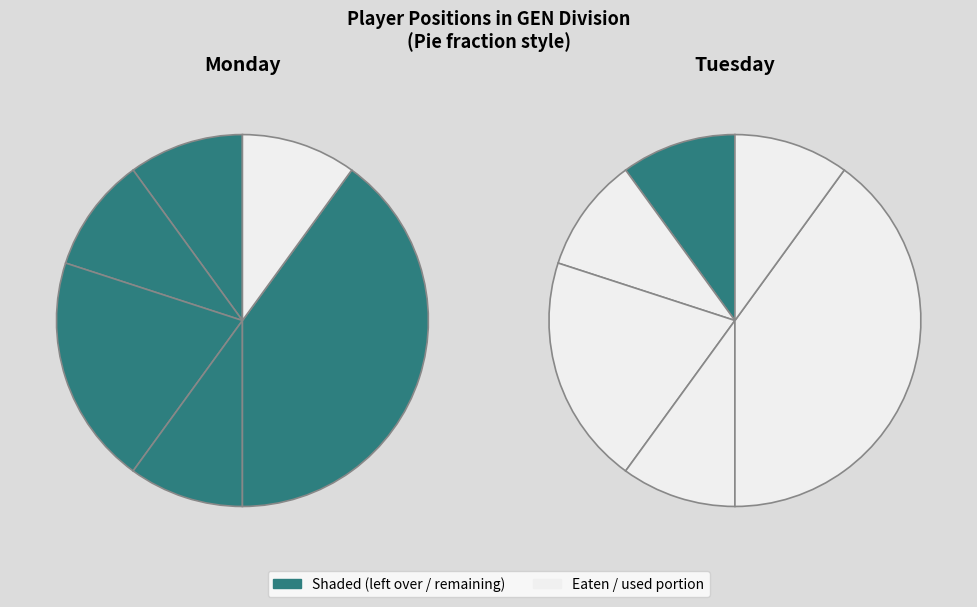

The Gardner Ewing slice represents 1% of the pie. True or false?

False